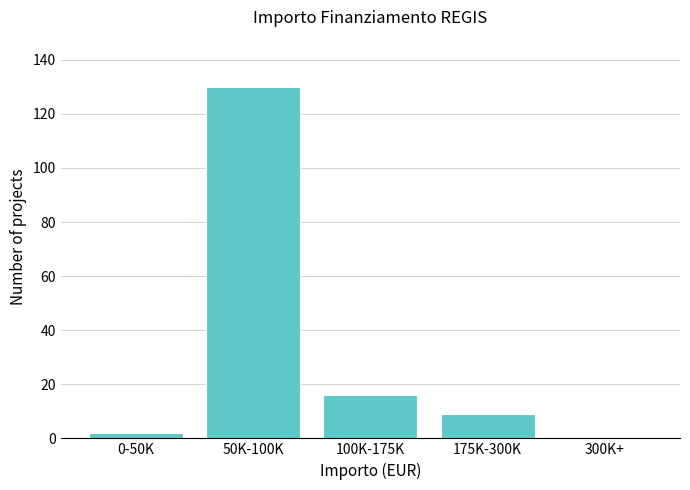

Reading left to right, list all the values displayed in this chart.

0-50K=2	50K-100K=130	100K-175K=16	175K-300K=9	300K+=0